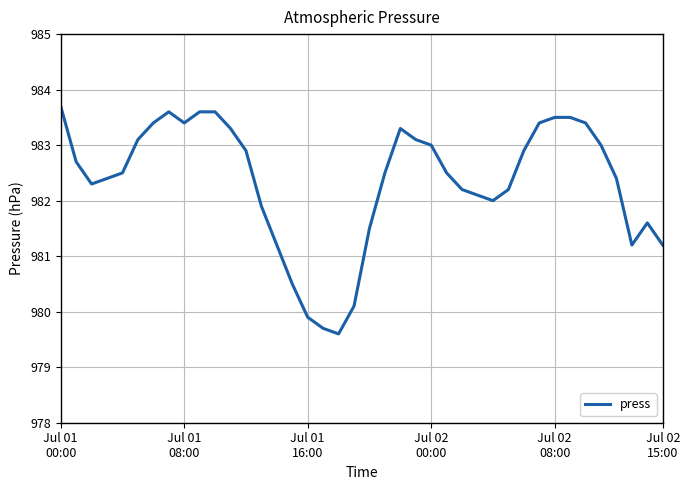

What is the sum of all values?

39293.9